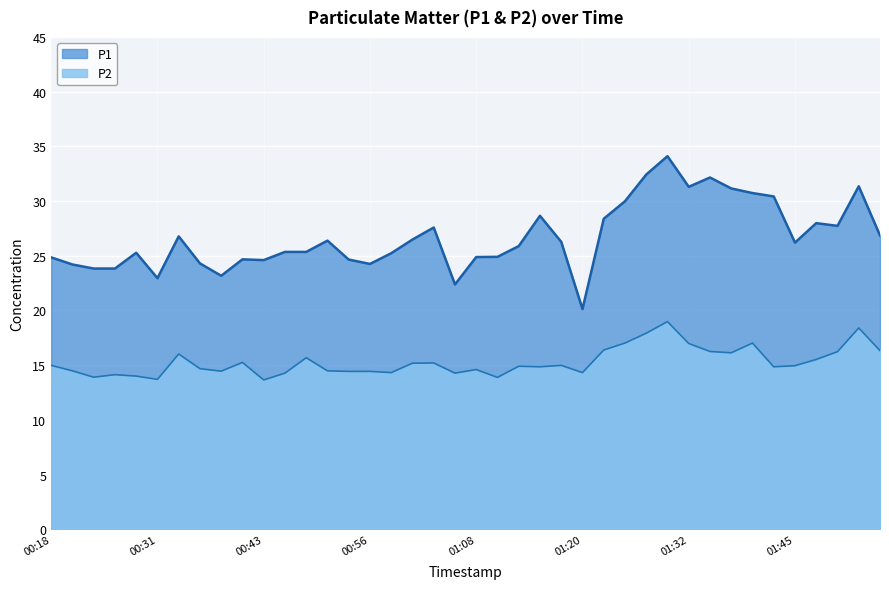

Which series has the widest spread of values?

P1